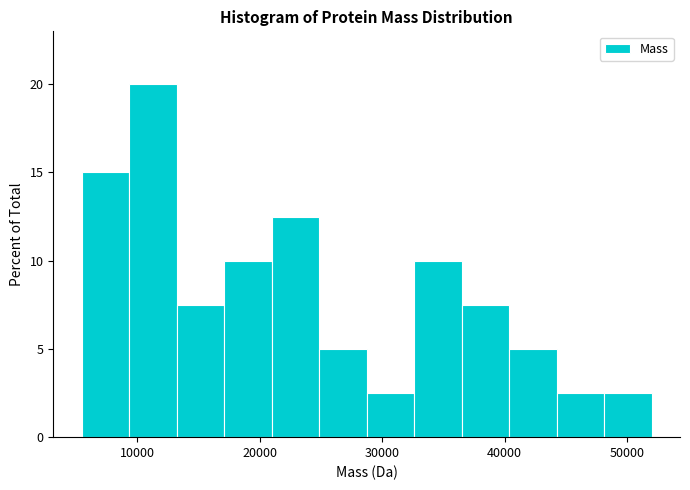

Read against the x-axis, roughly where is the centre of the tallest bar?

11000